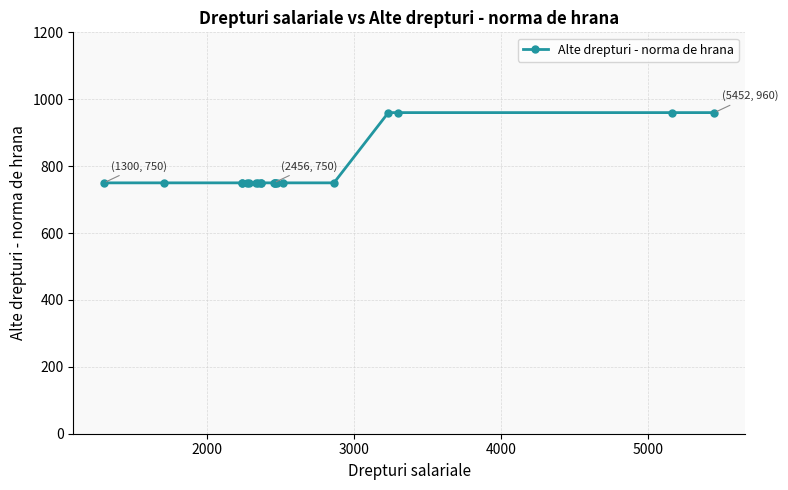

True or false: the data shows 320 at 10.

False